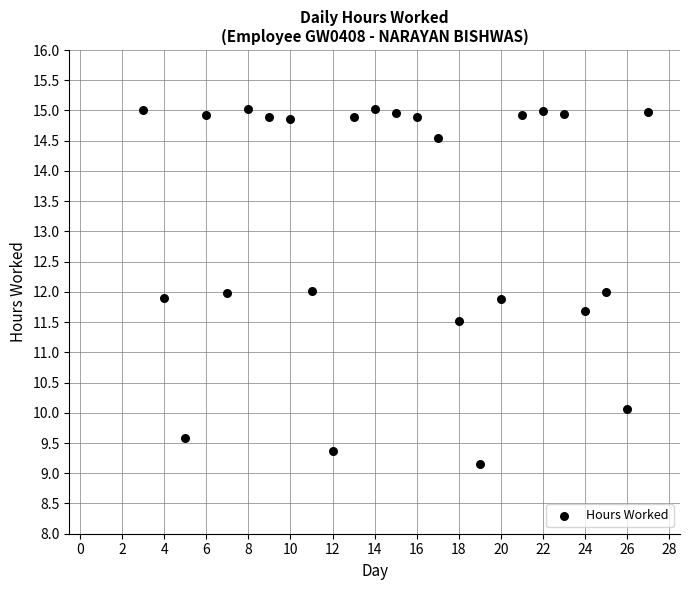

What is the range of Y values (max minus min)?

5.9